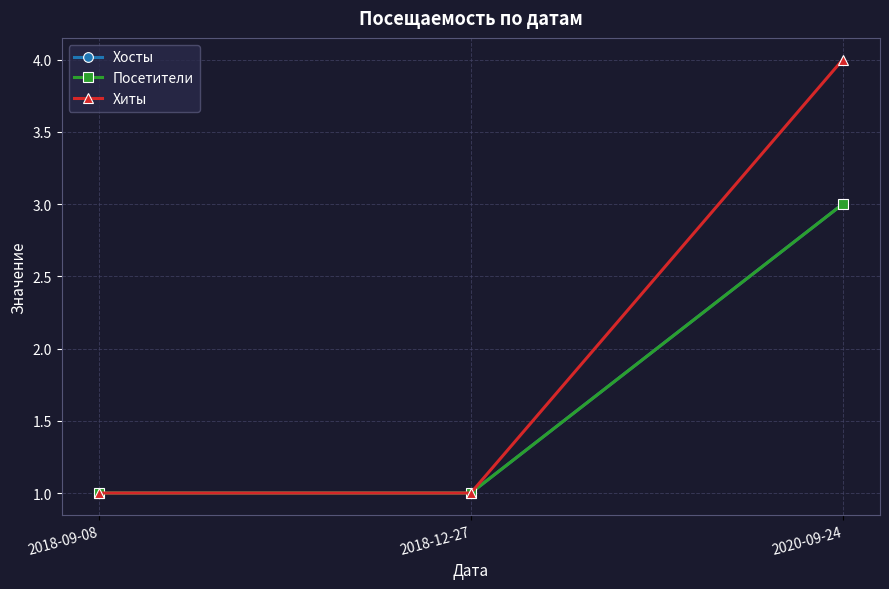

What is the label of the 2nd point from the right?

2018-12-27